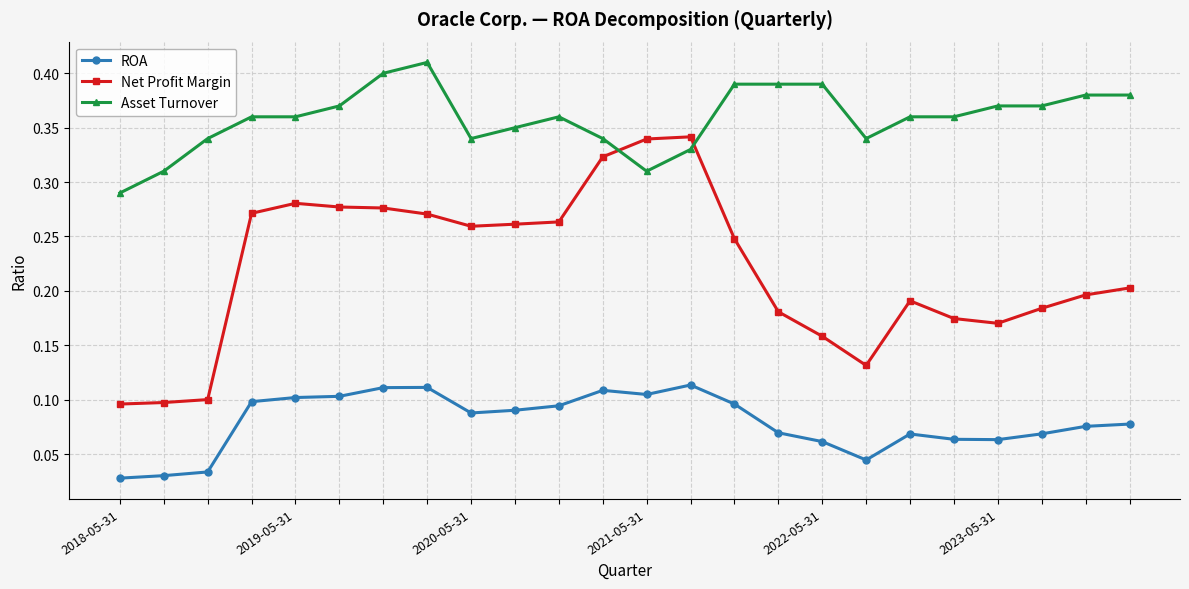

How many ROA values are between 0 and 1?

24